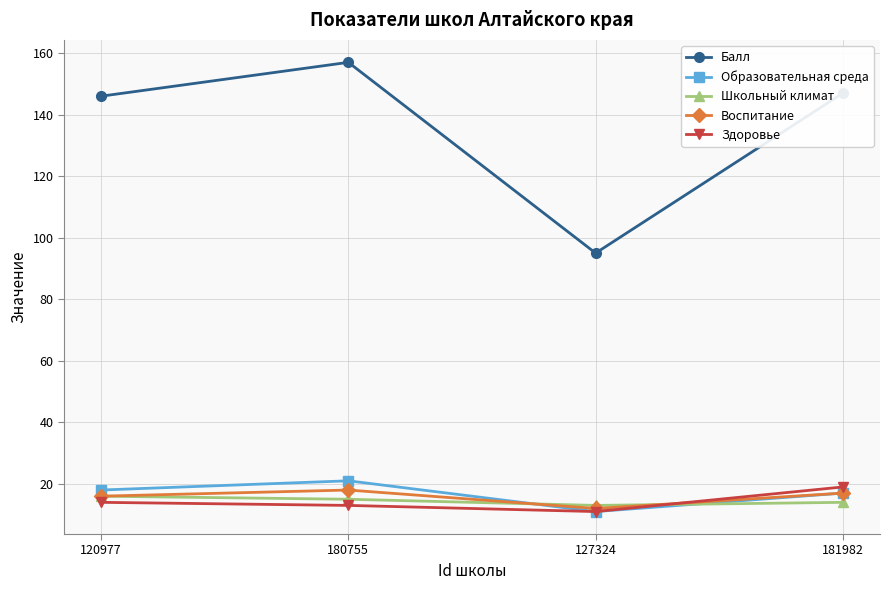

Is the value of Балл at 127324 greater than the value of Воспитание at 120977?

Yes